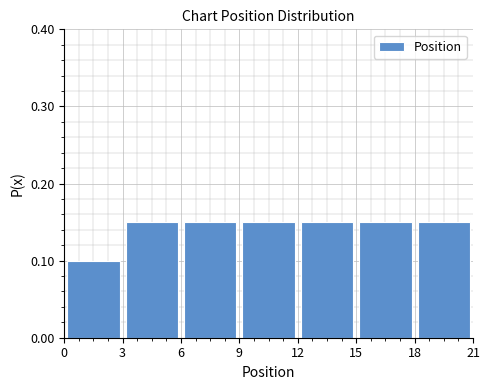

Reading left to right, list every bar in this chart as the range it spans on the x-axis followed by its height. The values are not printed on the chart, so give them approximately, as read against the axis.

0 to 3: 0.10
3 to 6: 0.15
6 to 9: 0.15
9 to 12: 0.15
12 to 15: 0.15
15 to 18: 0.15
18 to 21: 0.15